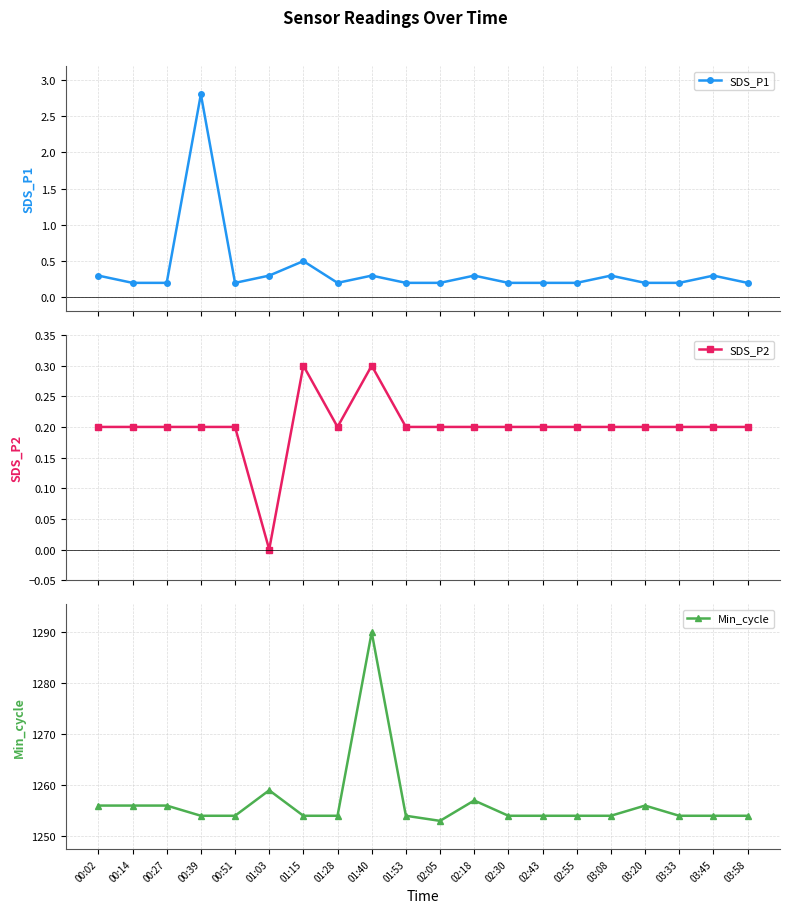

Reading left to right, extract all data points from this chart.

SDS_P1: 0.3	0.2	0.2	2.8	0.2	0.3	0.5	0.2	0.3	0.2	0.2	0.3	0.2	0.2	0.2	0.3	0.2	0.2	0.3	0.2
SDS_P2: 0.2	0.2	0.2	0.2	0.2	0.0	0.3	0.2	0.3	0.2	0.2	0.2	0.2	0.2	0.2	0.2	0.2	0.2	0.2	0.2
Min_cycle: 1256.0	1256.0	1256.0	1254.0	1254.0	1259.0	1254.0	1254.0	1290.0	1254.0	1253.0	1257.0	1254.0	1254.0	1254.0	1254.0	1256.0	1254.0	1254.0	1254.0